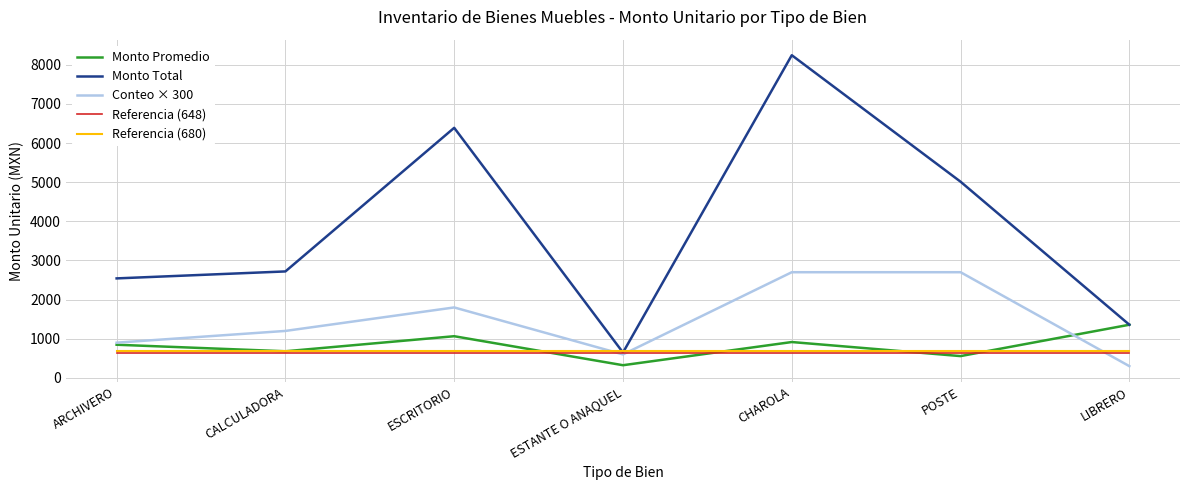

Which category has the lowest value in the Conteo × 300 series?

LIBRERO